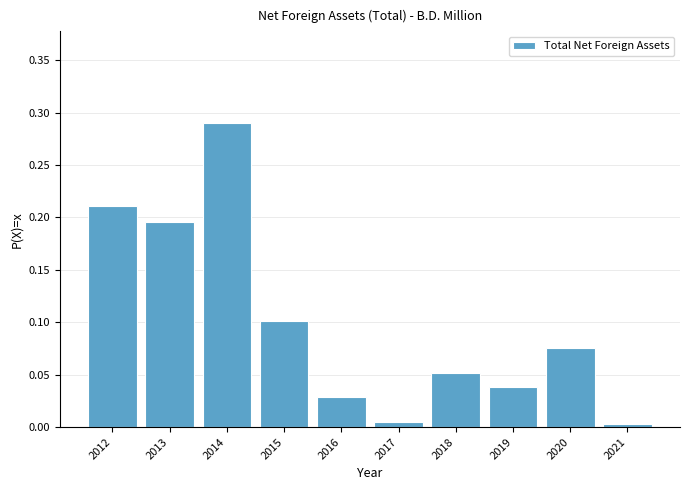

At which category does the chart reach its peak across all series?

2014